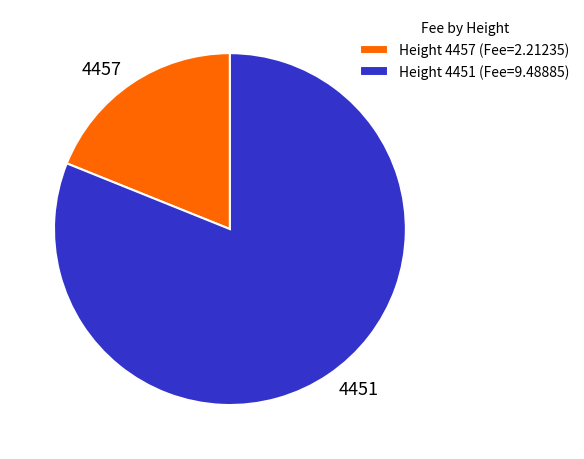

Which has a higher value, 4451 or 4457?

4451